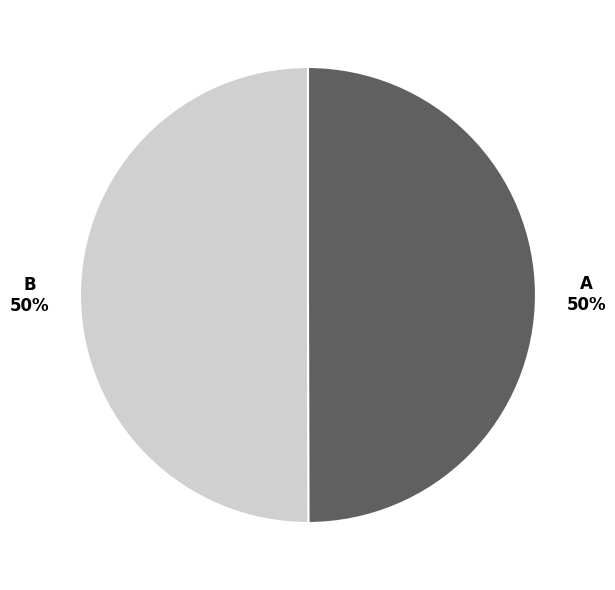

To the nearest percent, what is the average slice percentage?

50%